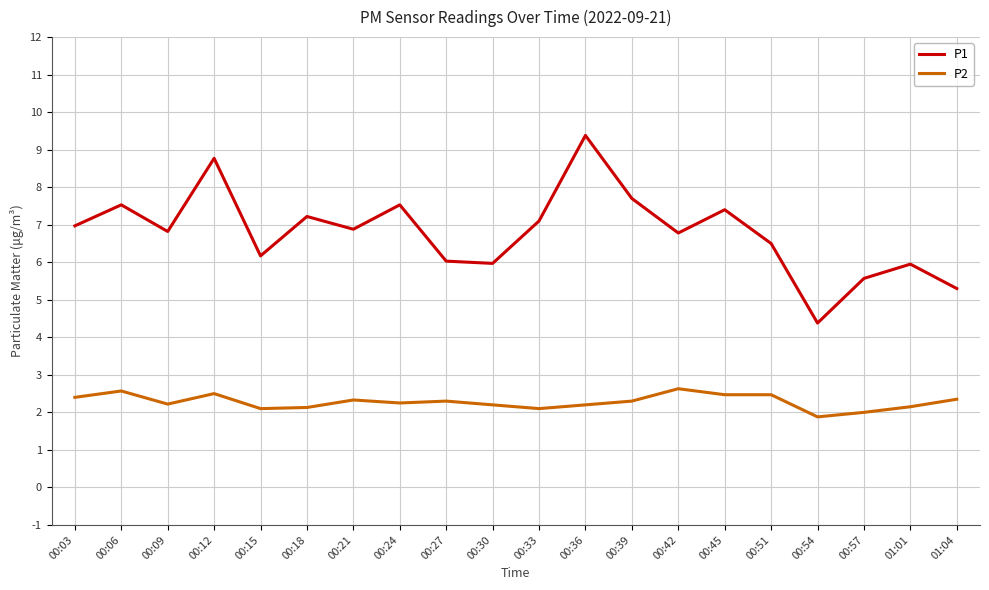

Count the number of data series in this chart.

2